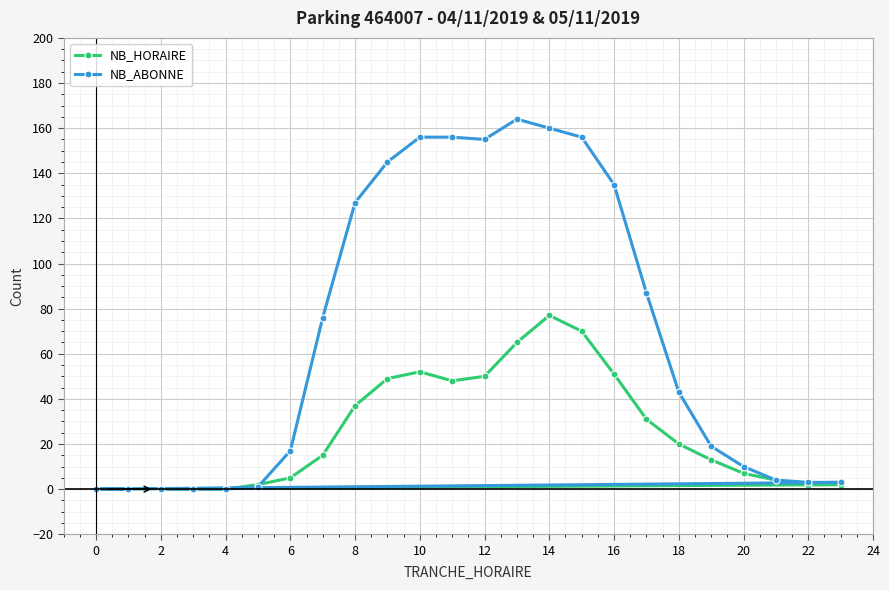

What is the sum of all NB_ABONNE values?

1617